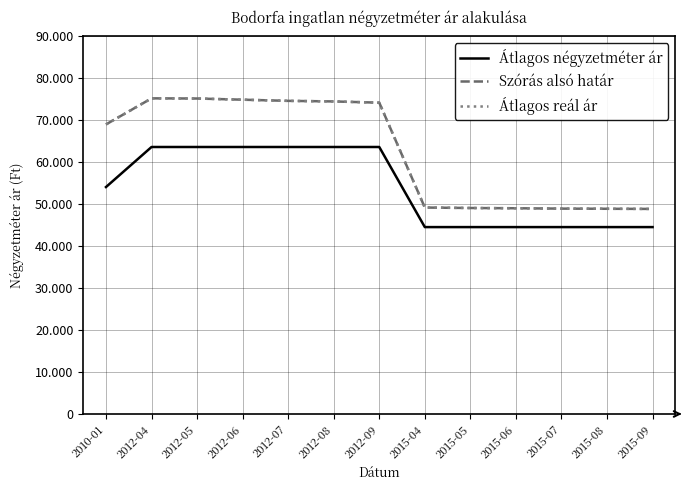

Is this an area chart (filled region under the line)?

No